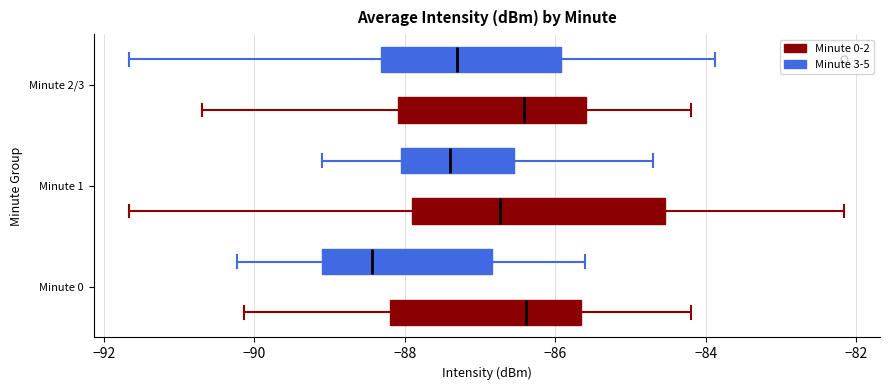

Where does the median line of the box for Minute 0 (Minute 3-5) sit on the x-axis? The values are not printed on the chart, so give them approximately, as read against the axis.

-88.4